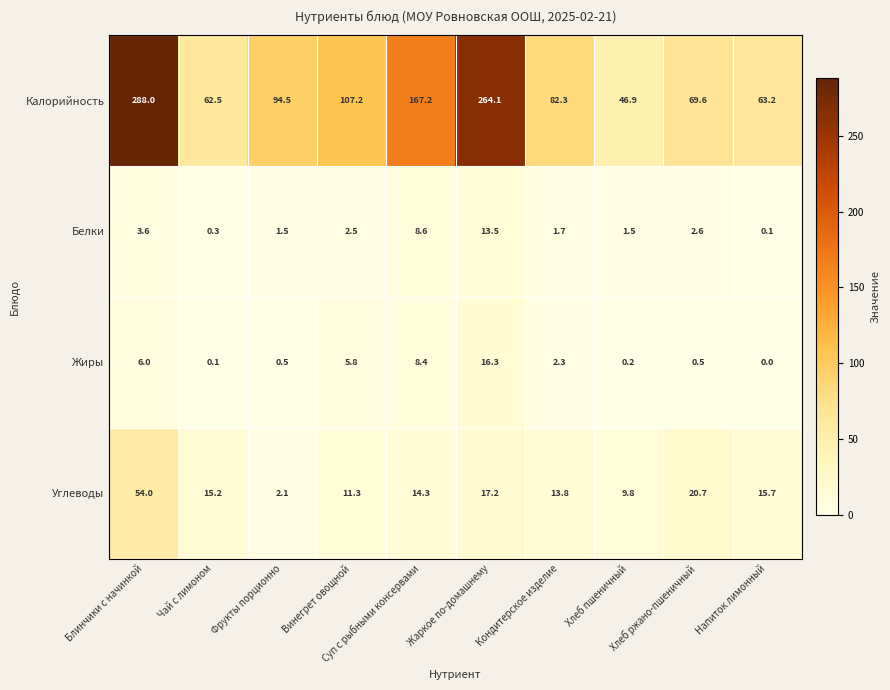

Which series has the largest total across all categories?

Калорийность